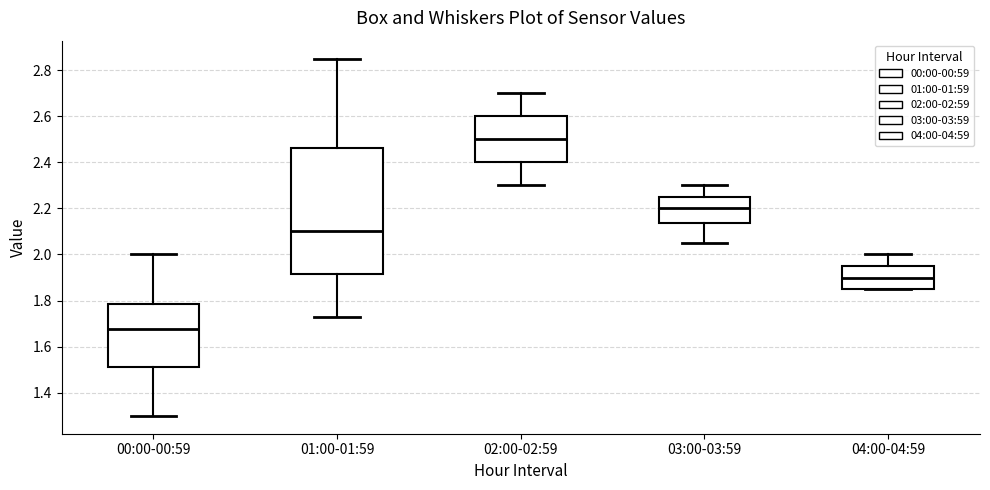

Reading left to right, read every box against the y-axis: the position of its median line, the range the box covers, and the ends of its whiskers. The values are not printed on the chart, so give them approximately, as read against the axis.

00:00-00:59: median 1.68, box 1.52 to 1.78, whiskers 1.30 to 2.00
01:00-01:59: median 2.10, box 1.92 to 2.46, whiskers 1.74 to 2.86
02:00-02:59: median 2.50, box 2.40 to 2.60, whiskers 2.30 to 2.70
03:00-03:59: median 2.20, box 2.14 to 2.26, whiskers 2.06 to 2.30
04:00-04:59: median 1.90, box 1.86 to 1.96, whiskers 1.86 to 2.00